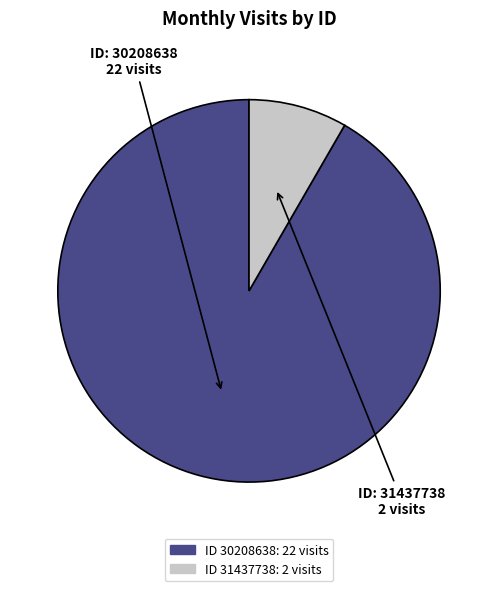

Which has a higher value, ID 31437738: 2 visits or ID 30208638: 22 visits?

ID 30208638: 22 visits